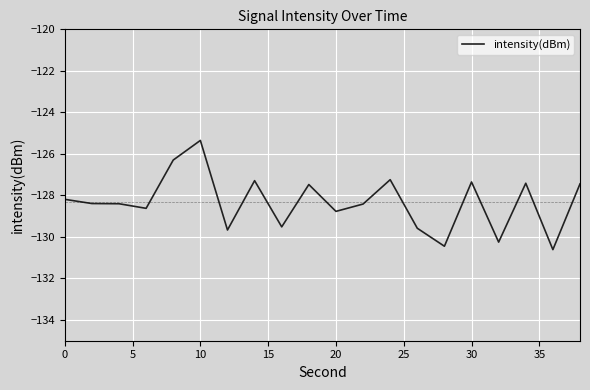

What is the minimum value shown in the chart?

-130.6